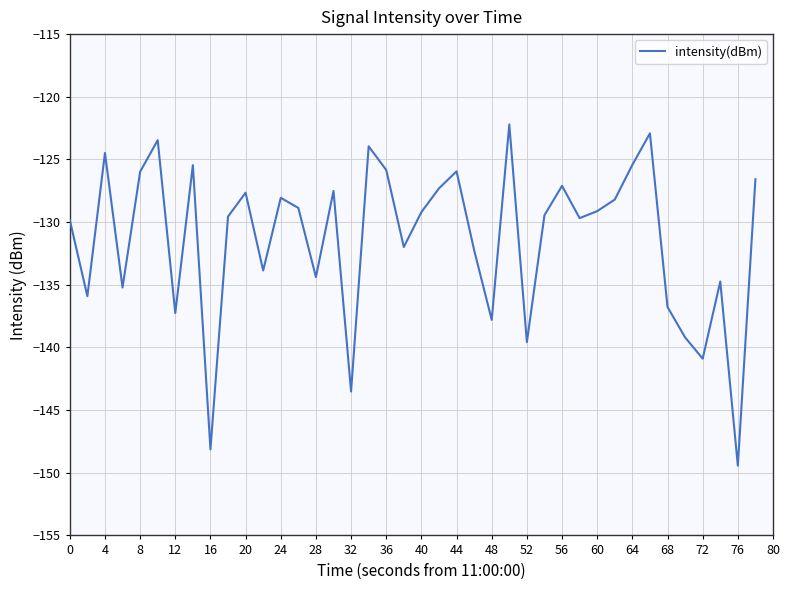

What is the difference between the maximum and minimum values?

27.2